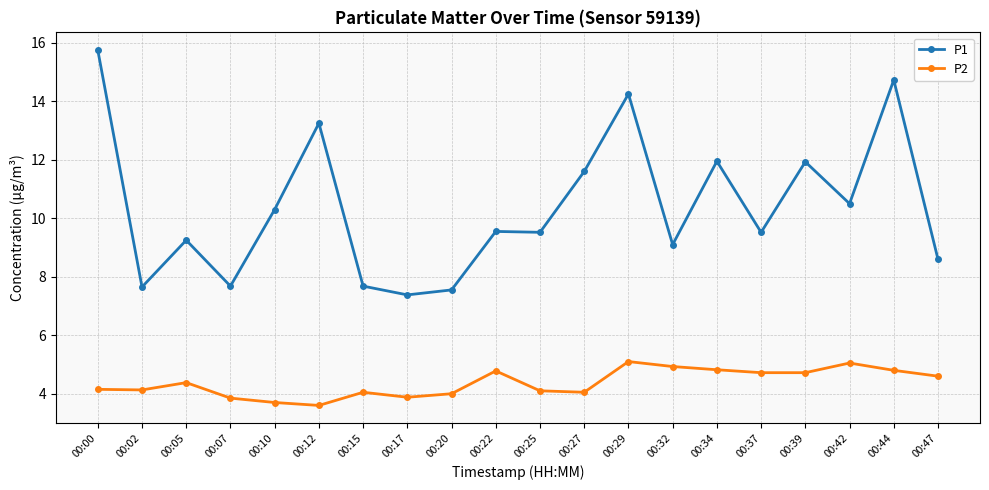

What are all the series names shown in the legend?

P1, P2